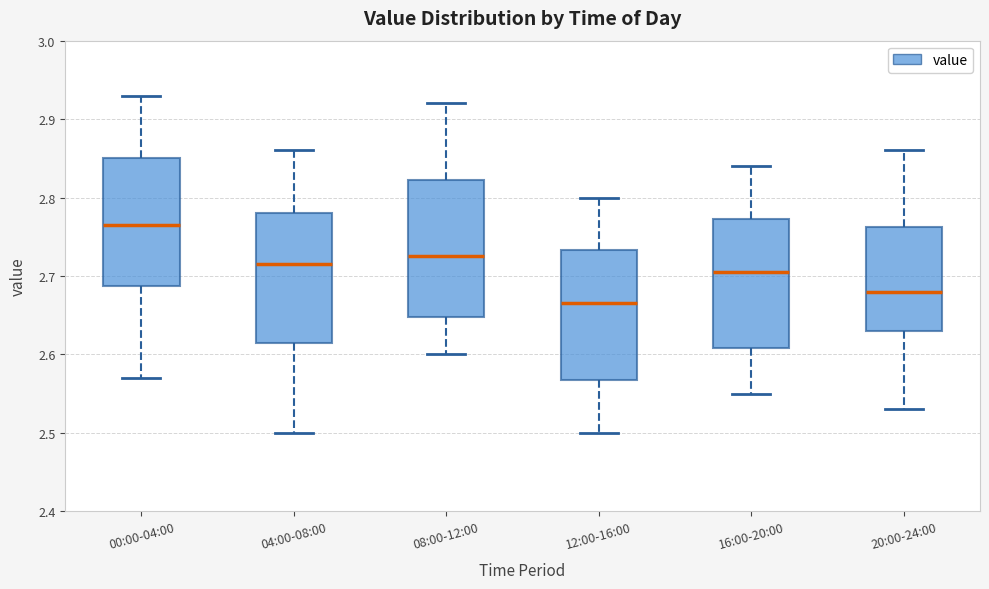

Reading left to right, transcribe this box plot: for each box, give where its median line is, the range the box spans, and where its two whiskers end, as read against the y-axis. The values are not printed on the chart, so give them approximately, as read against the axis.

00:00-04:00: median 2.77, box 2.69 to 2.85, whiskers 2.57 to 2.93
04:00-08:00: median 2.72, box 2.62 to 2.78, whiskers 2.50 to 2.86
08:00-12:00: median 2.73, box 2.65 to 2.82, whiskers 2.60 to 2.92
12:00-16:00: median 2.67, box 2.57 to 2.73, whiskers 2.50 to 2.80
16:00-20:00: median 2.71, box 2.61 to 2.77, whiskers 2.55 to 2.84
20:00-24:00: median 2.68, box 2.63 to 2.76, whiskers 2.53 to 2.86